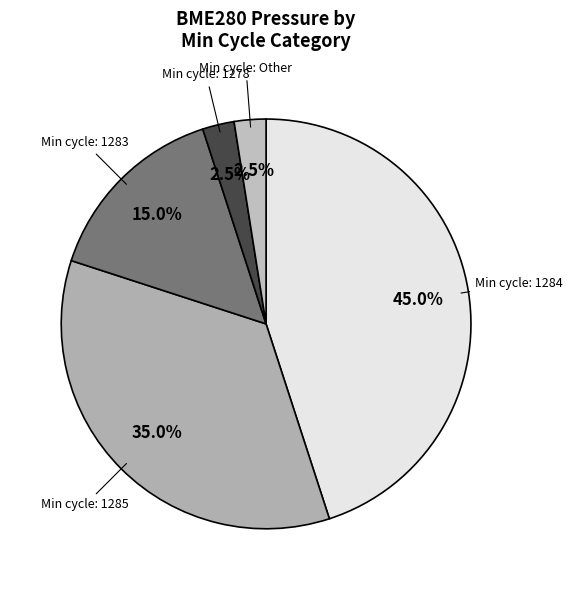

Is there a majority slice in this chart?

No